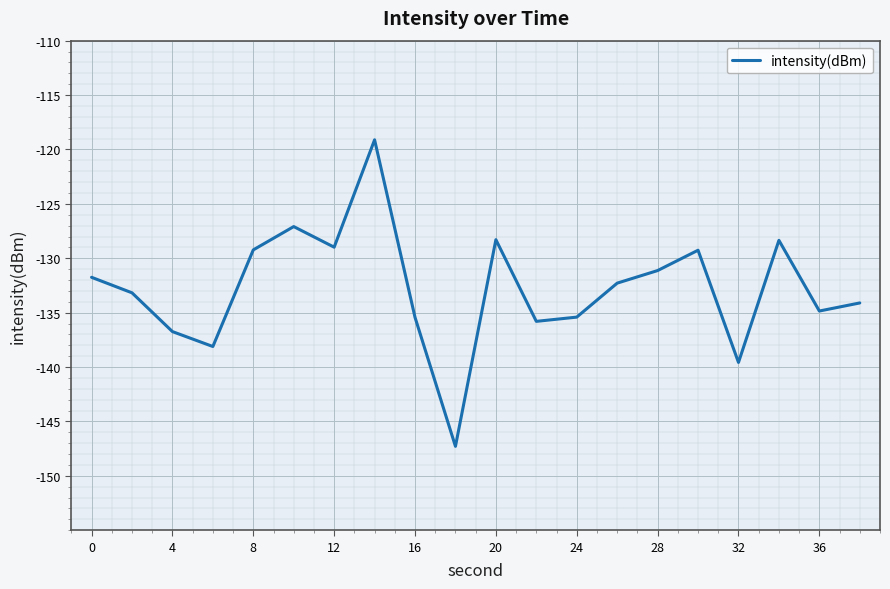

How many distinct data groups are displayed?

1